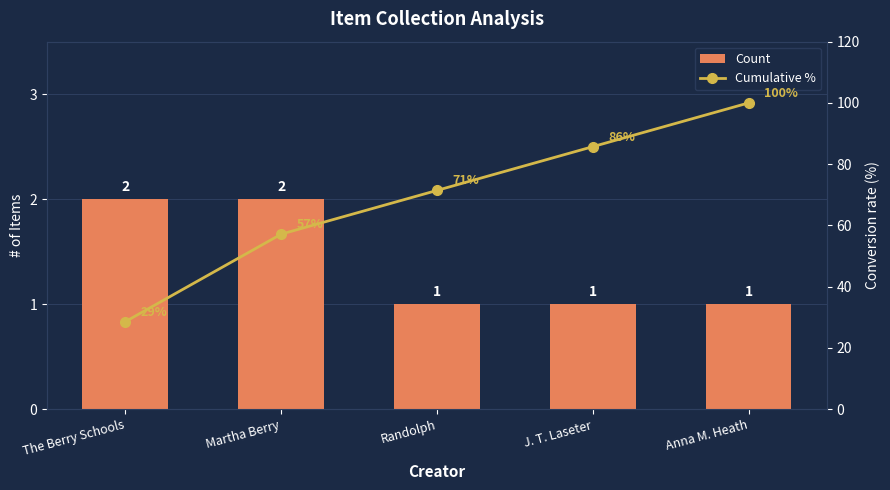

List the series in order of their peak value, highest first.

Cumulative %, Count